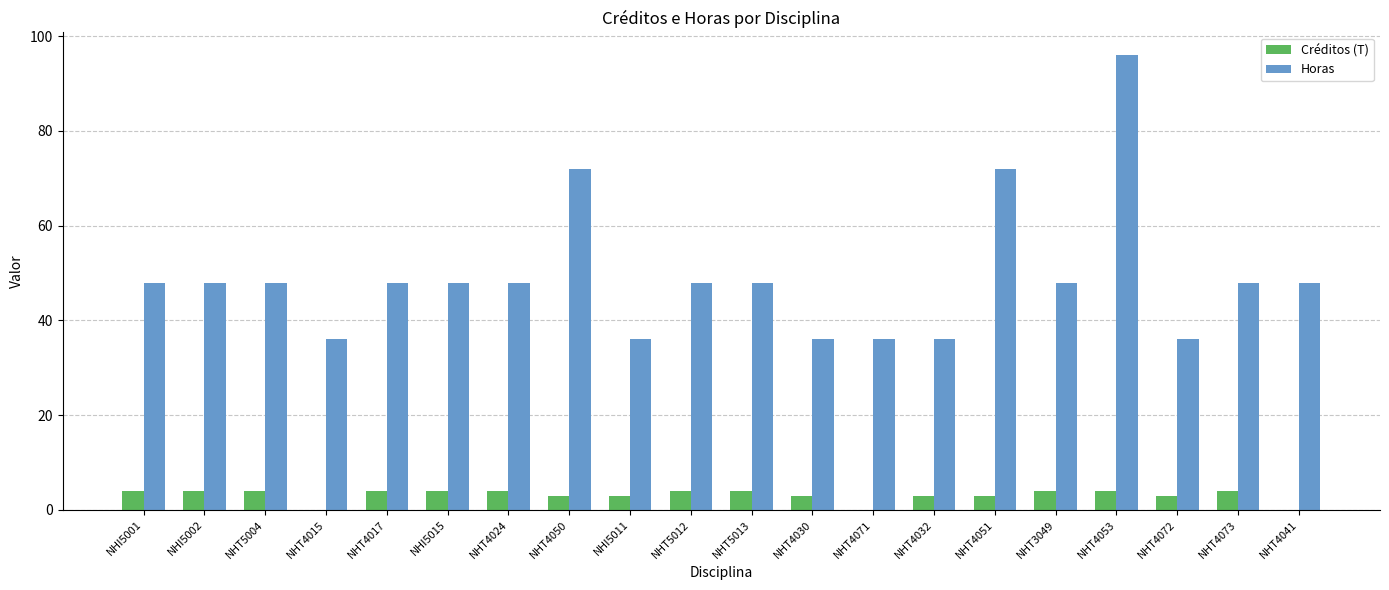

What value does the Créditos (T) series have at NHT4024?

4